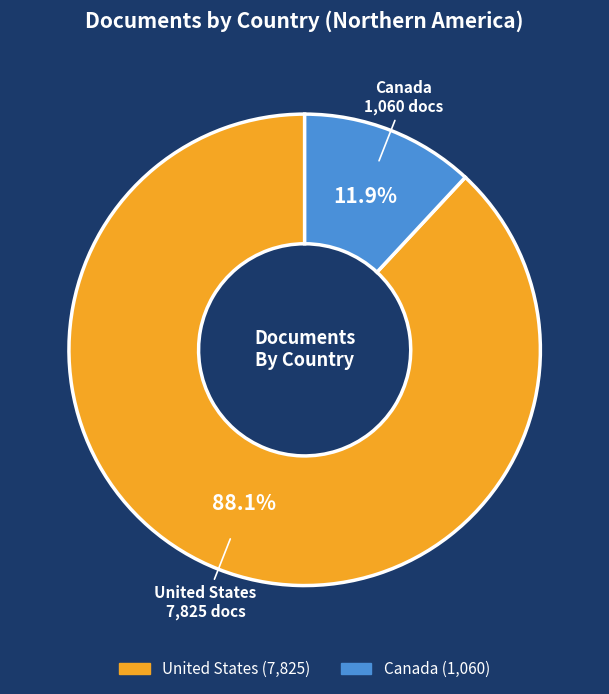

Is there a majority slice in this chart?

Yes